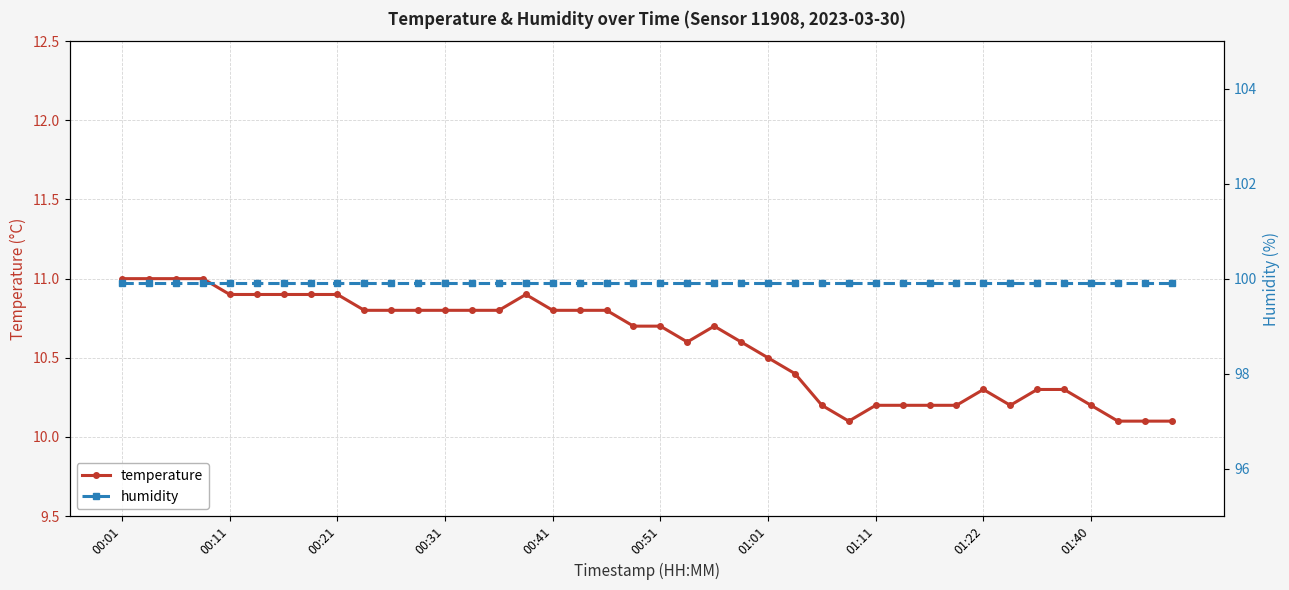

True or false: temperature has more than 2 points higher than both neighbors.

True